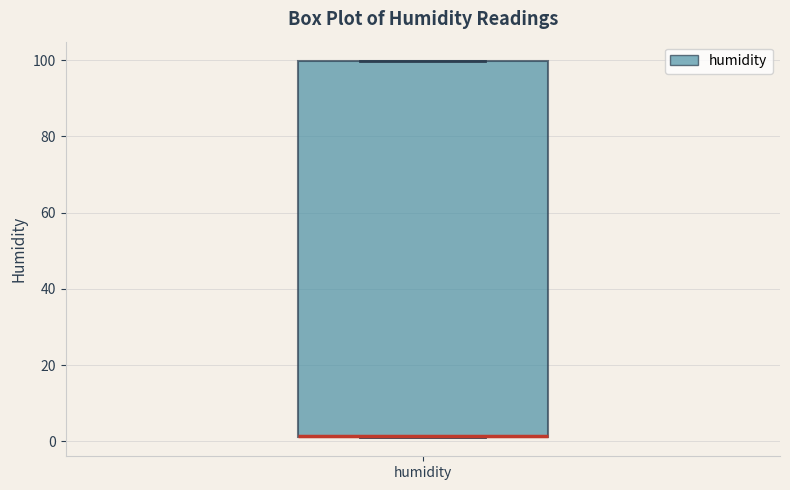

Where is the lower edge of the box for humidity on the y-axis? The values are not printed on the chart, so give them approximately, as read against the axis.

2